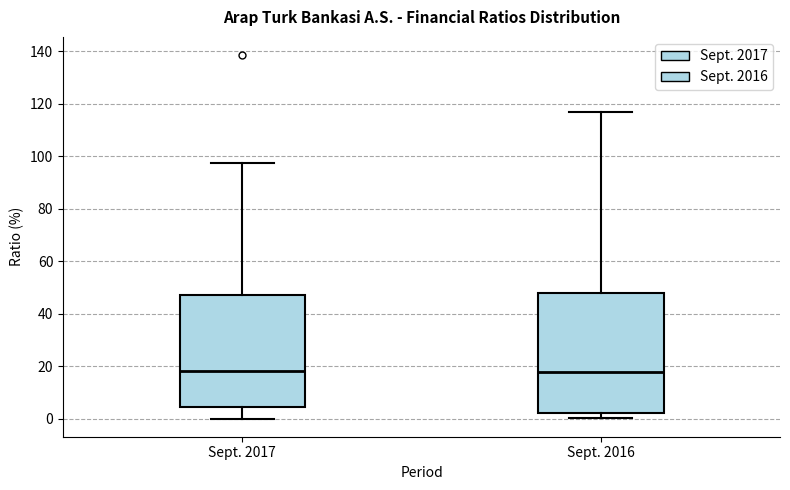

Reading left to right, read every box against the y-axis: the position of its median line, the range the box covers, and the ends of its whiskers. The values are not printed on the chart, so give them approximately, as read against the axis.

Sept. 2017: median 18, box 4 to 46, whiskers 0 to 98
Sept. 2016: median 18, box 2 to 48, whiskers 0 to 116